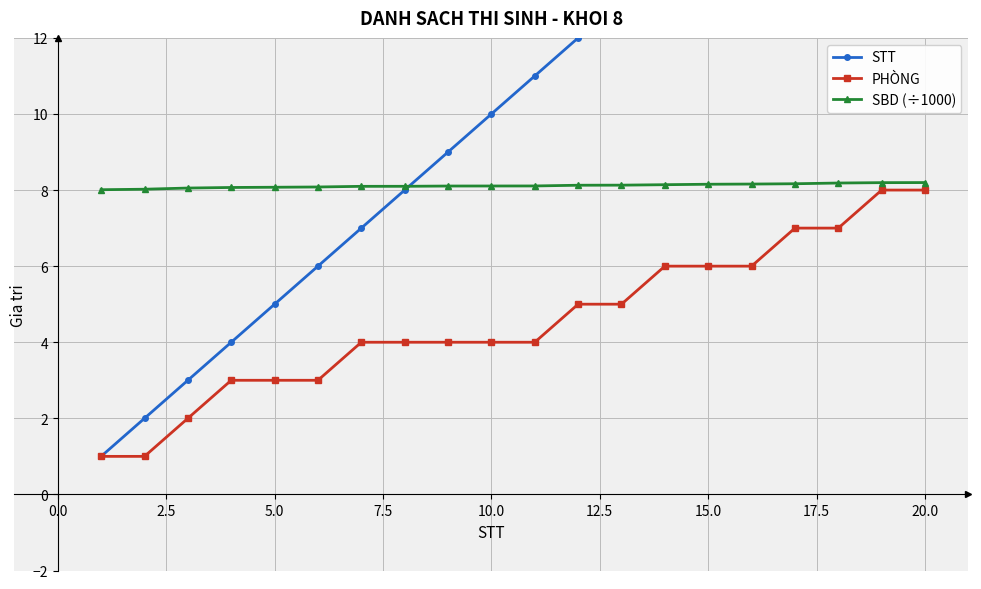

True or false: SBD (÷1000) and PHÒNG cross at least once.

False